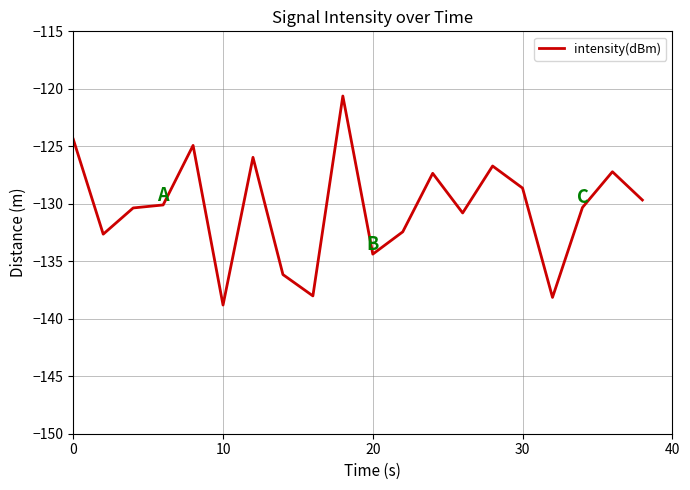

What is the greatest value displayed?

-120.6